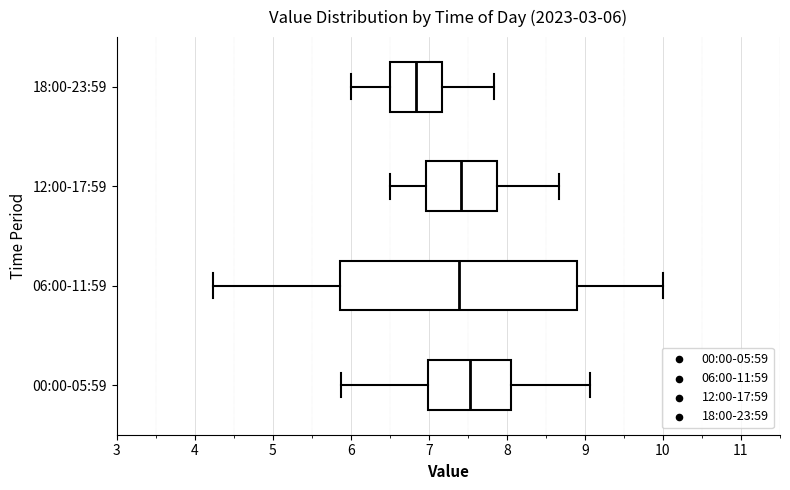

Which box is the widest, from its left edge to its right edge?

06:00-11:59